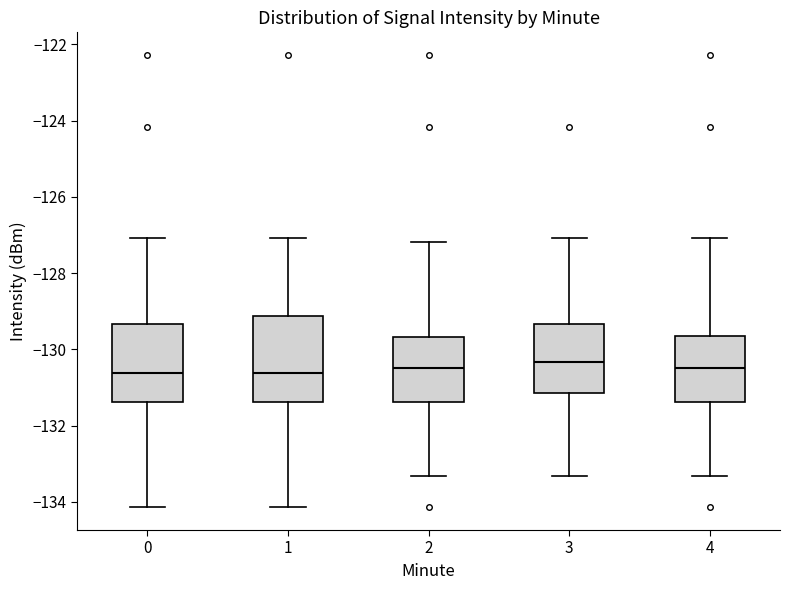

Reading left to right, transcribe this box plot: for each box, give where its median line is, the range the box spans, and where its two whiskers end, as read against the y-axis. The values are not printed on the chart, so give them approximately, as read against the axis.

0: median -130.6, box -131.4 to -129.4, whiskers -134.2 to -127.0
1: median -130.6, box -131.4 to -129.2, whiskers -134.2 to -127.0
2: median -130.4, box -131.4 to -129.6, whiskers -133.4 to -127.2
3: median -130.4, box -131.2 to -129.4, whiskers -133.4 to -127.0
4: median -130.4, box -131.4 to -129.6, whiskers -133.4 to -127.0